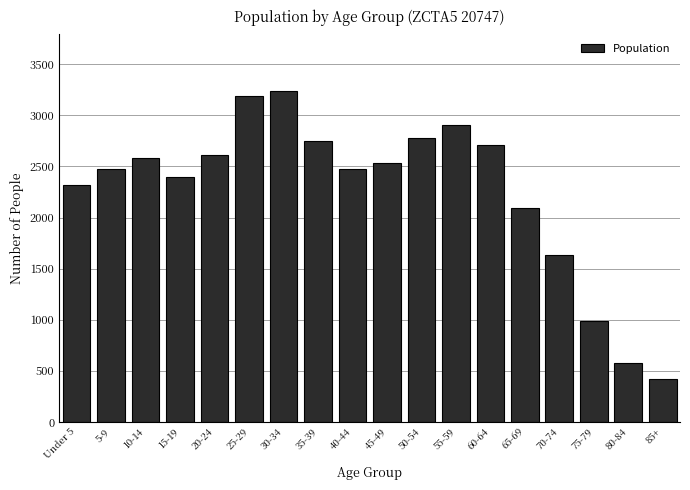

What is the greatest value displayed?

3241